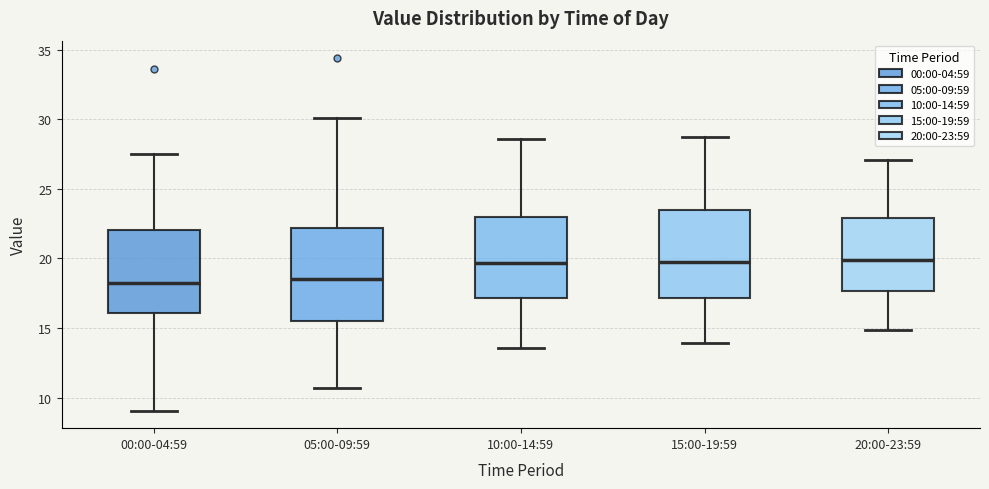

Reading left to right, transcribe this box plot: for each box, give where its median line is, the range the box spans, and where its two whiskers end, as read against the y-axis. The values are not printed on the chart, so give them approximately, as read against the axis.

00:00-04:59: median 18.0, box 16.0 to 22.0, whiskers 9.0 to 27.5
05:00-09:59: median 18.5, box 15.5 to 22.0, whiskers 10.5 to 30.0
10:00-14:59: median 19.5, box 17.0 to 23.0, whiskers 13.5 to 28.5
15:00-19:59: median 20.0, box 17.0 to 23.5, whiskers 14.0 to 28.5
20:00-23:59: median 20.0, box 17.5 to 23.0, whiskers 15.0 to 27.0